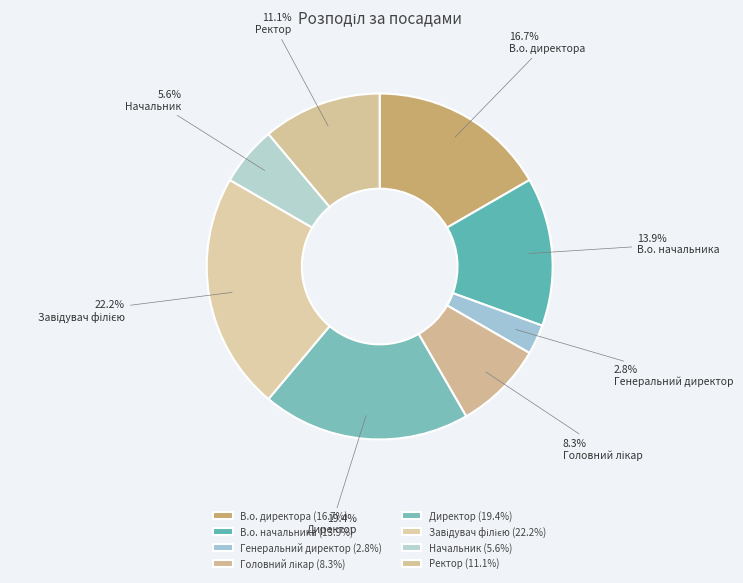

How many slices are in this pie chart?

8